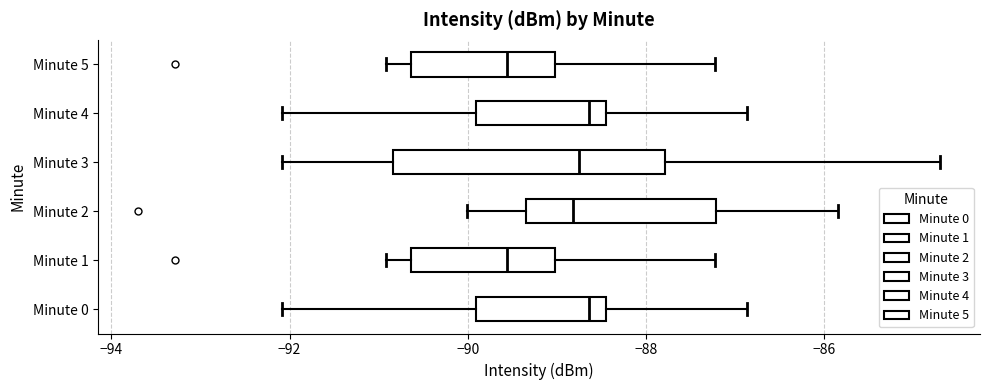

Reading bottom to top, read every box against the x-axis: the position of its median line, the range the box covers, and the ends of its whiskers. The values are not printed on the chart, so give them approximately, as read against the axis.

Minute 0: median -88.6, box -90.0 to -88.4, whiskers -92.0 to -86.8
Minute 1: median -89.6, box -90.6 to -89.0, whiskers -91.0 to -87.2
Minute 2: median -88.8, box -89.4 to -87.2, whiskers -90.0 to -85.8
Minute 3: median -88.8, box -90.8 to -87.8, whiskers -92.0 to -84.6
Minute 4: median -88.6, box -90.0 to -88.4, whiskers -92.0 to -86.8
Minute 5: median -89.6, box -90.6 to -89.0, whiskers -91.0 to -87.2